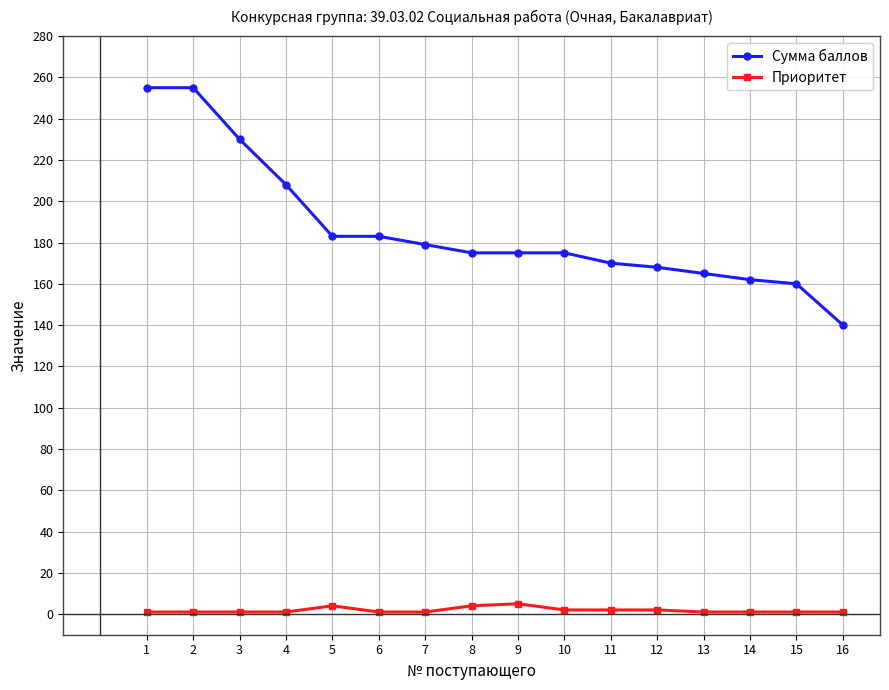

What is the value of the Сумма баллов point at the 15th from the left?

160